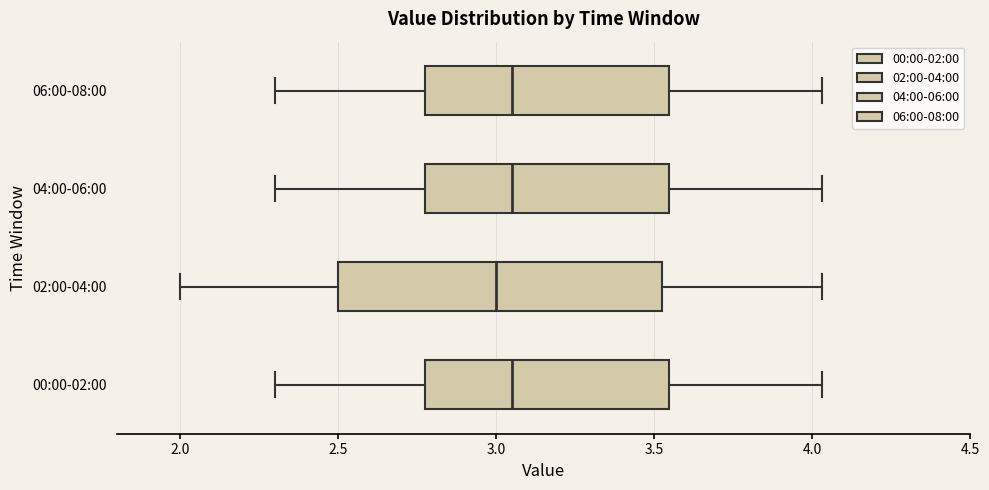

Reading bottom to top, transcribe this box plot: for each box, give where its median line is, the range the box spans, and where its two whiskers end, as read against the x-axis. The values are not printed on the chart, so give them approximately, as read against the axis.

00:00-02:00: median 3.05, box 2.80 to 3.55, whiskers 2.30 to 4.05
02:00-04:00: median 3.00, box 2.50 to 3.55, whiskers 2.00 to 4.05
04:00-06:00: median 3.05, box 2.80 to 3.55, whiskers 2.30 to 4.05
06:00-08:00: median 3.05, box 2.80 to 3.55, whiskers 2.30 to 4.05